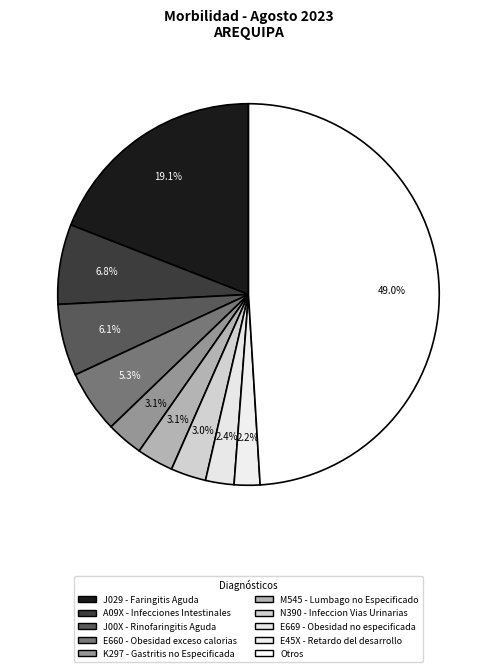

What percentage is the Otros slice, to the nearest percent?

49%